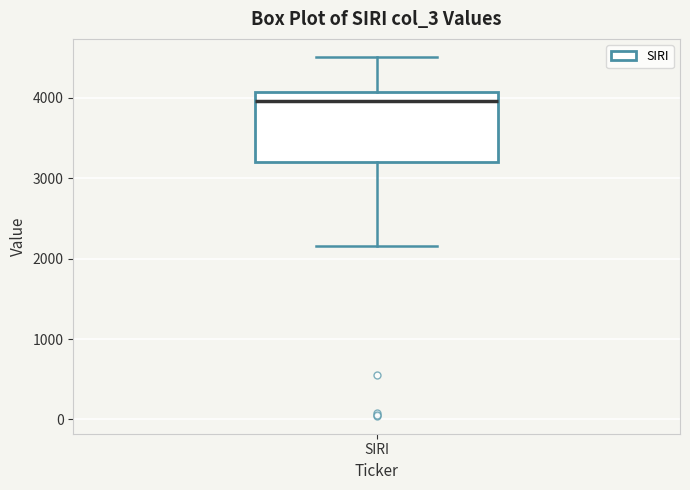

Read this box plot against the y-axis: the position of the median line, the range covered by the box, and the ends of both whiskers. The values are not printed on the chart, so give them approximately, as read against the axis.

median 4000, box 3200 to 4100, whiskers 2200 to 4500